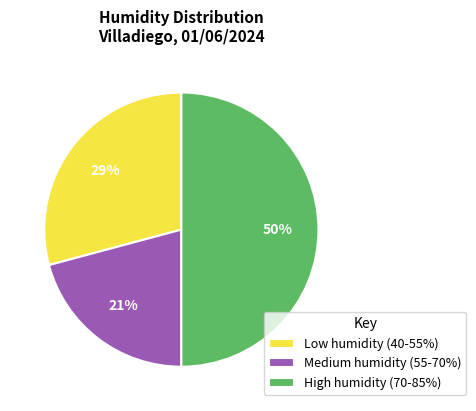

Approximately how many times larger is the value at Low humidity (40-55%) compared to Medium humidity (55-70%)?

1.4